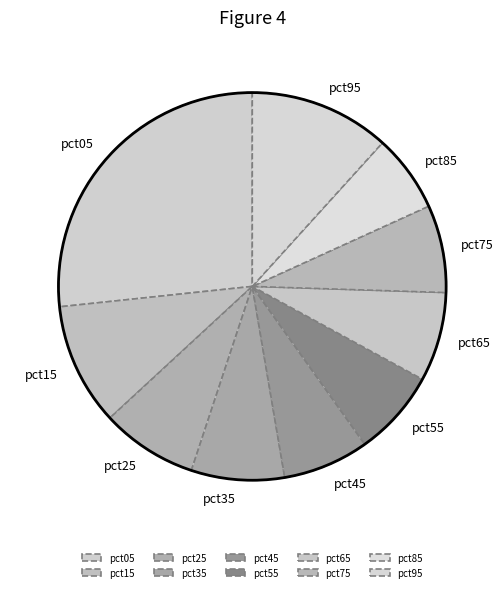

How many slices are in this pie chart?

10